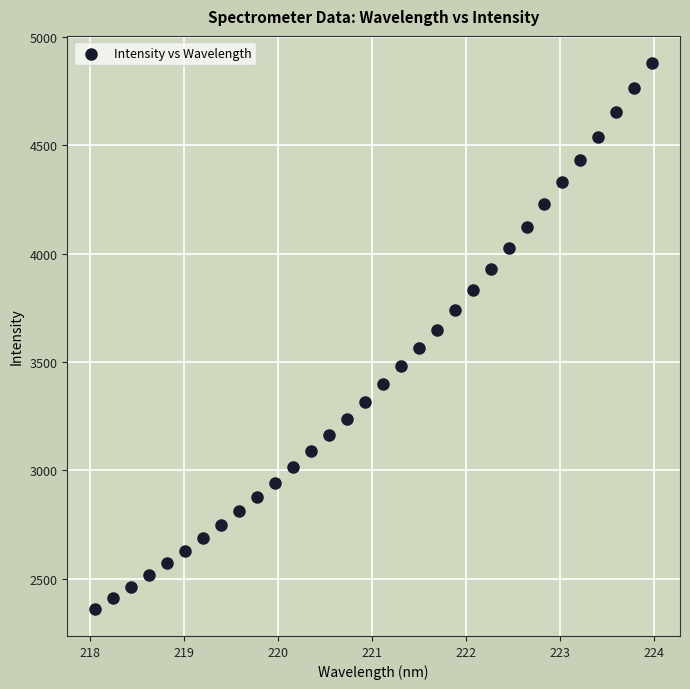

What is the range of Y values (max minus min)?

2517.0